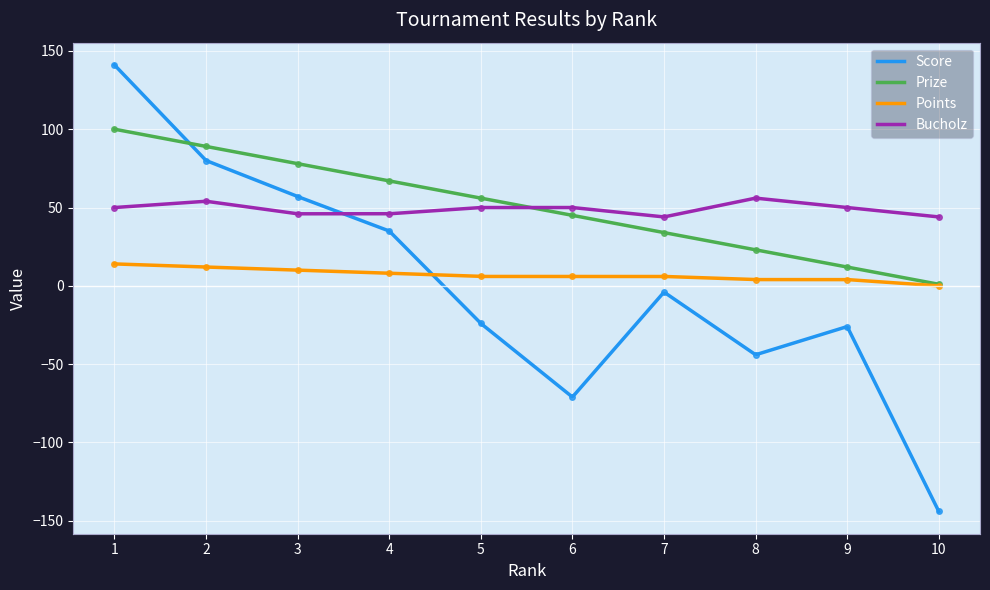

What is the maximum value shown in the chart?

141